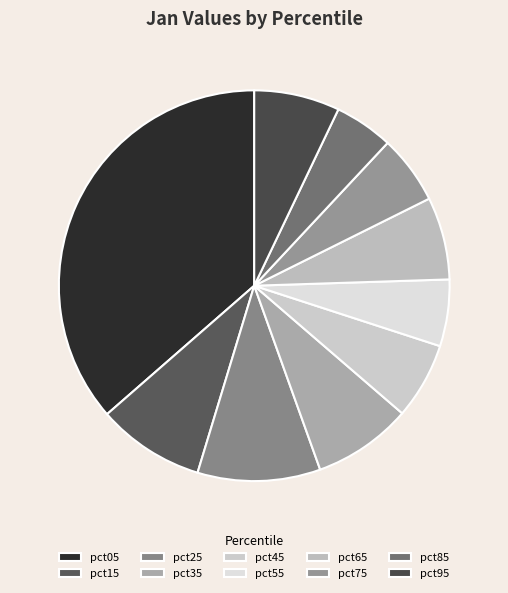

How many slices are in this pie chart?

10